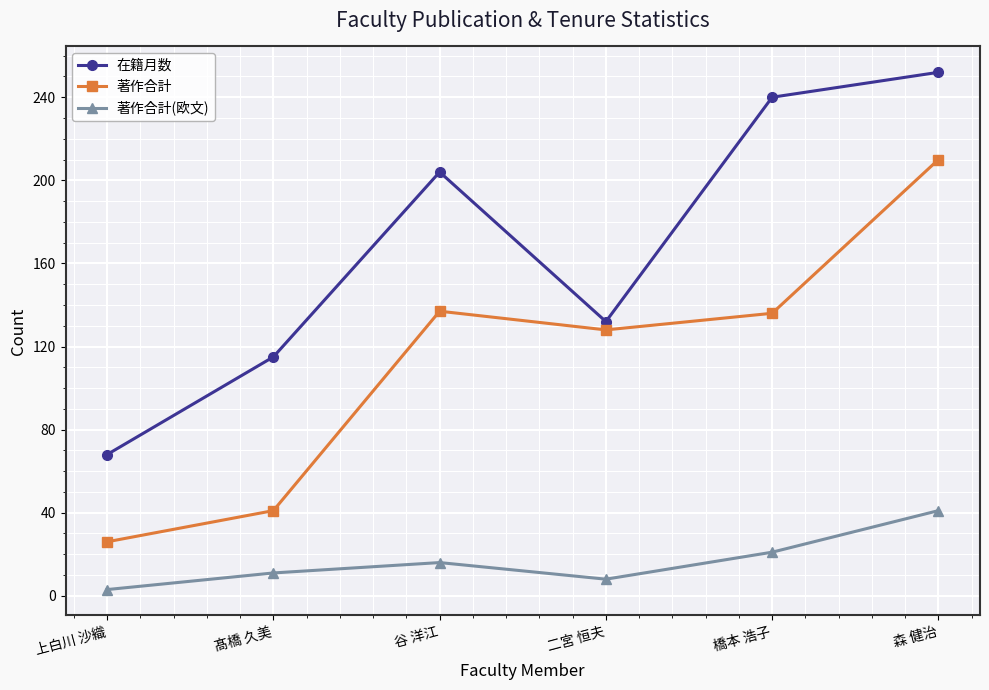

The 在籍月数 series shows 204 at 谷 洋江. True or false?

True